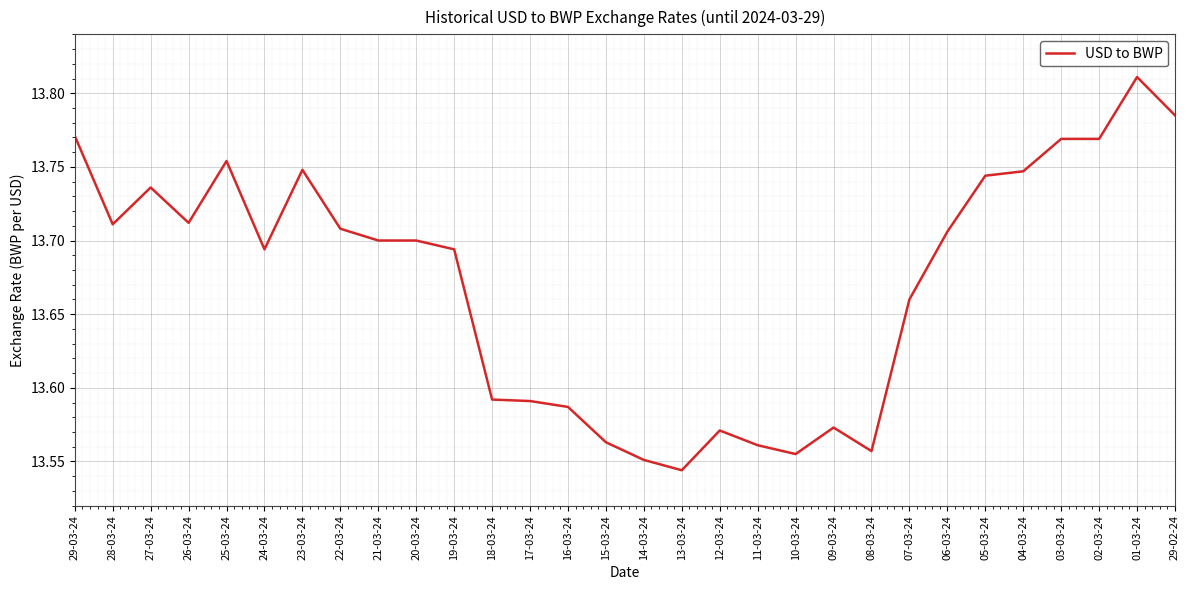

True or false: the data shows 21.7 at 02-03-24.

False